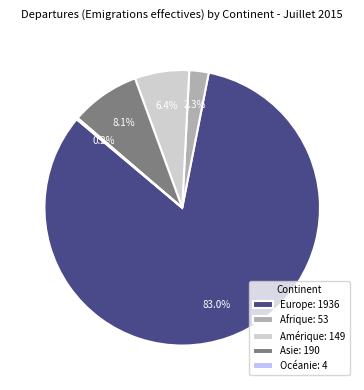

Which category has the biggest portion of the pie?

Europe: 1936